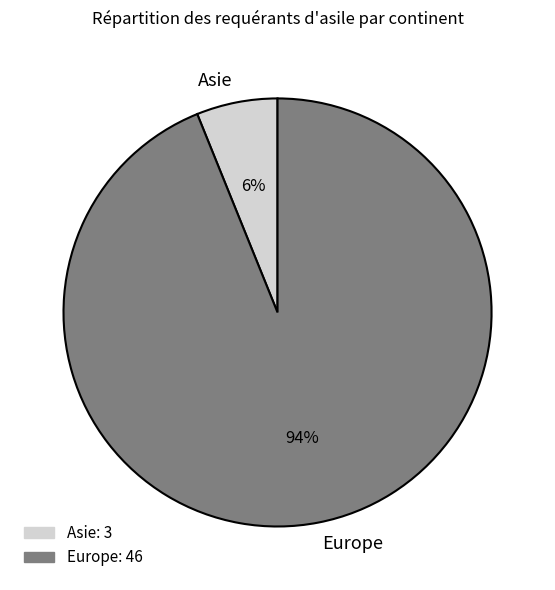

To the nearest percent, what portion does Europe represent?

94%